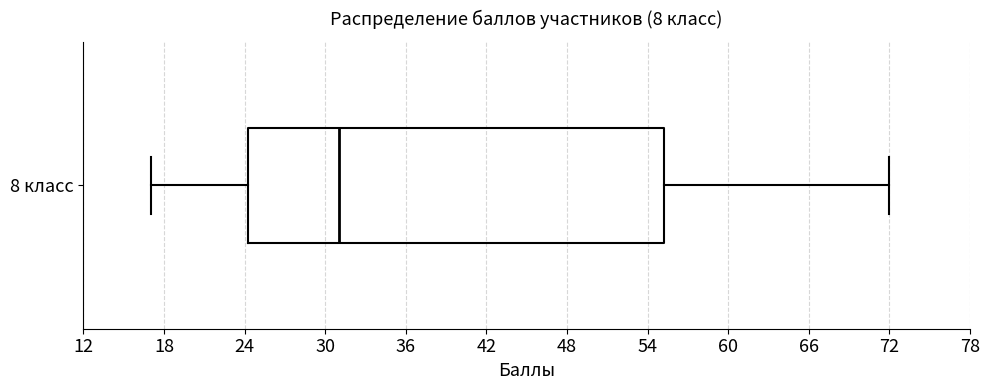

Read this box plot against the x-axis: the position of the median line, the range covered by the box, and the ends of both whiskers. The values are not printed on the chart, so give them approximately, as read against the axis.

median 31, box 24 to 55, whiskers 17 to 72